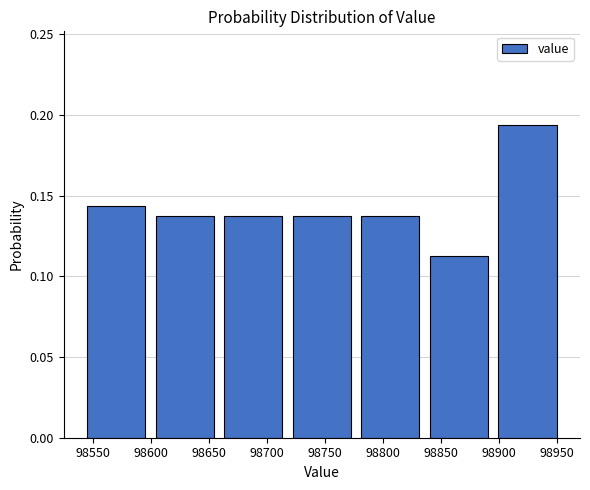

Over which range of the x-axis is the bar tallest?

98895 to 98955